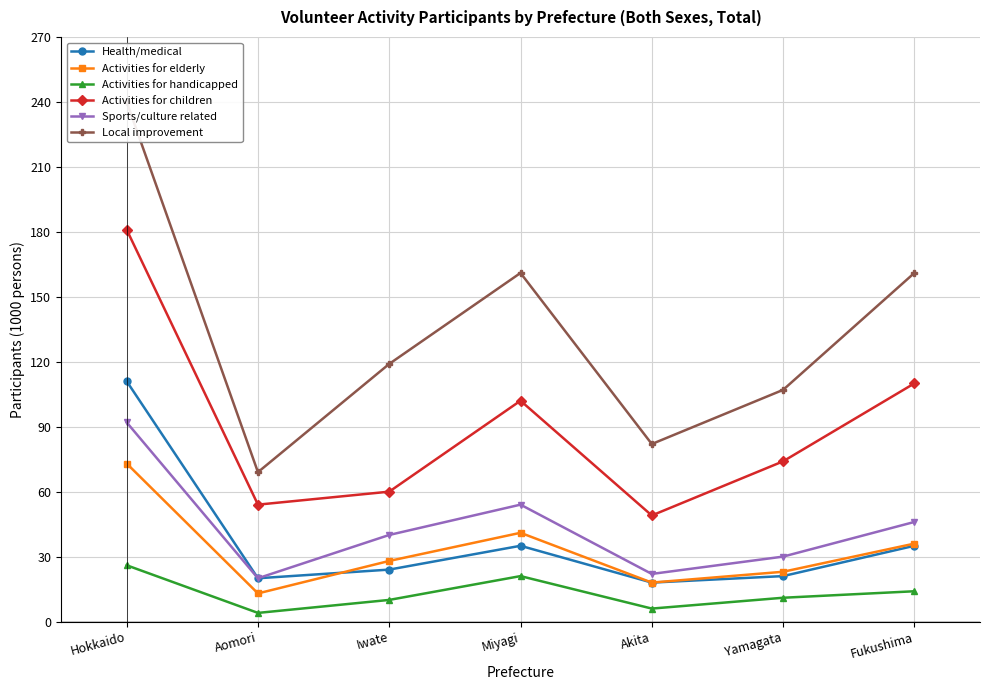

Rank the series at Fukushima from lowest to highest value.

Activities for handicapped, Health/medical, Activities for elderly, Sports/culture related, Activities for children, Local improvement